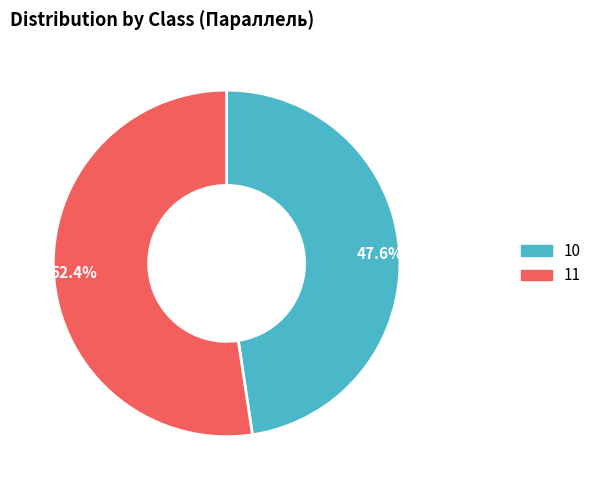

Do 47.6% and 52.4% together represent more than half of the pie?

Yes